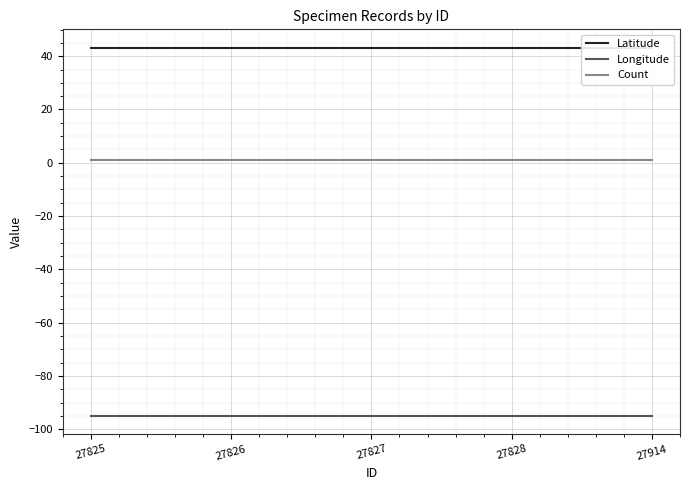

Which series has the largest range (max minus min)?

Latitude